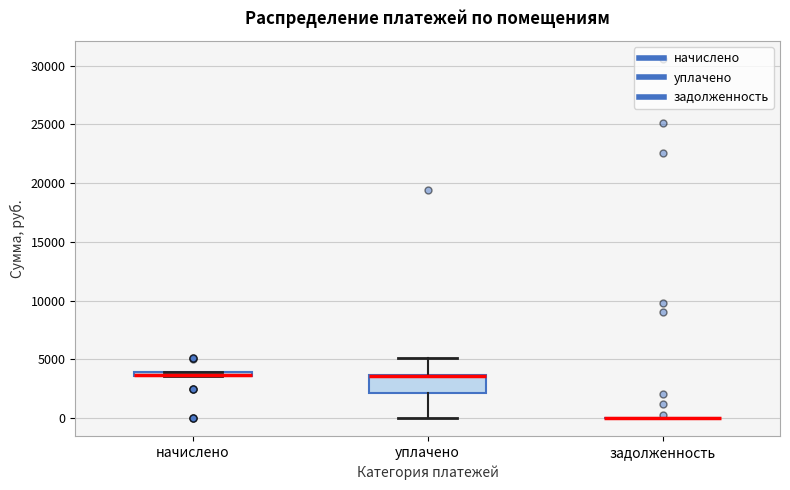

Which box is the tallest, from its lower edge to its upper edge?

уплачено